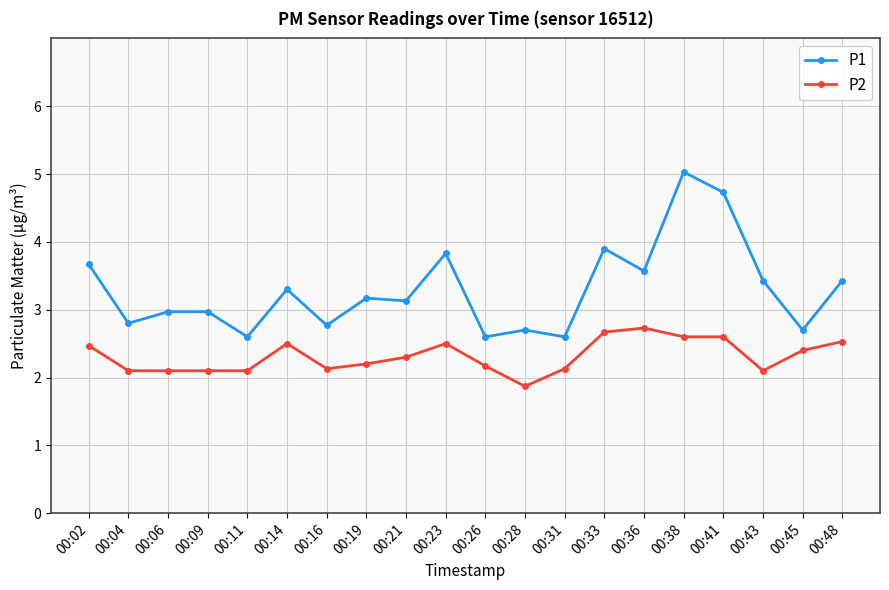

Count the number of data series in this chart.

2